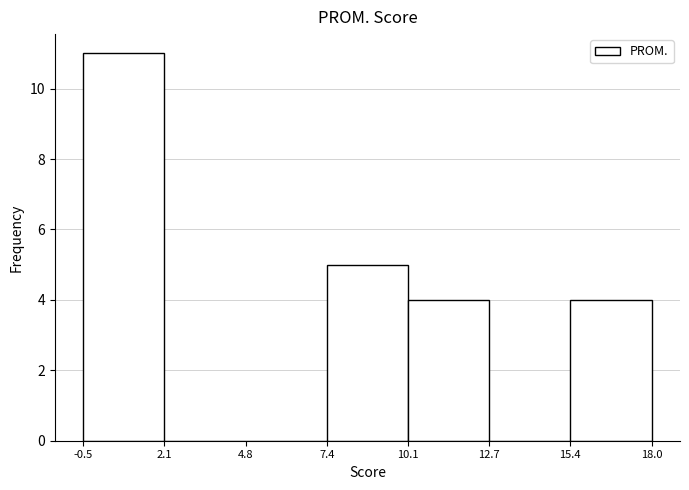

What is the height of the bar covering 7.4 to 10.1 on the x-axis? The values are not printed on the chart, so give them approximately, as read against the axis.

5